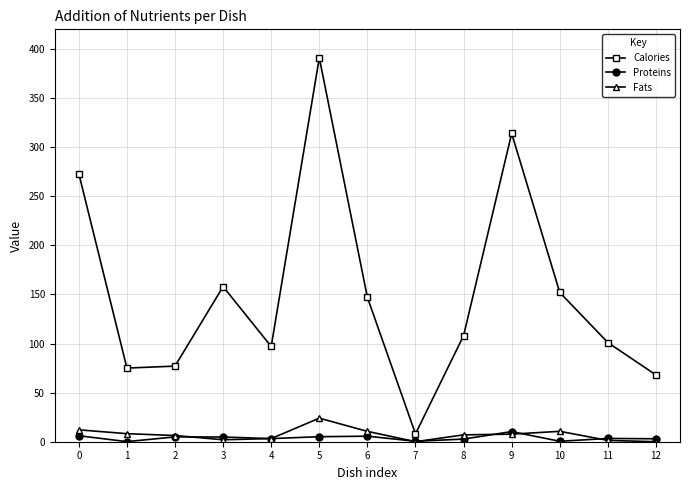

What is the sum of the Proteins values at 3 and 9?

15.1